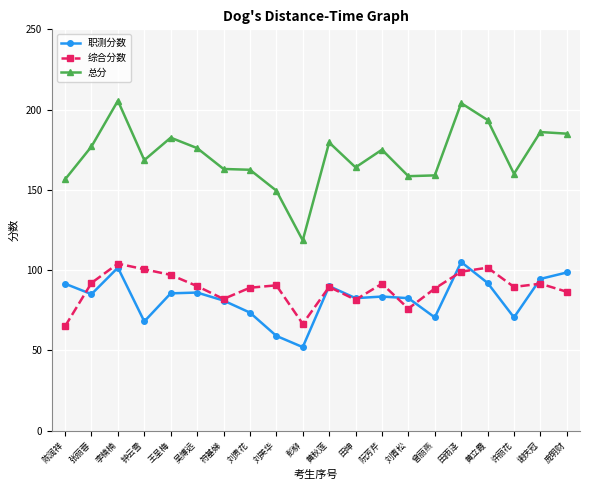

What position from the right is 阮芳芹?

8